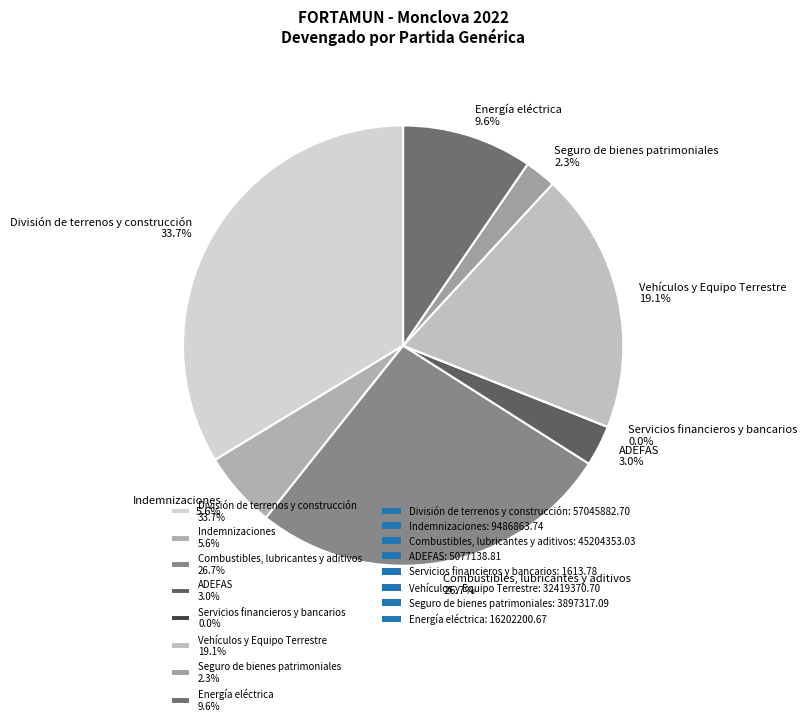

Does any single category account for the majority?

No